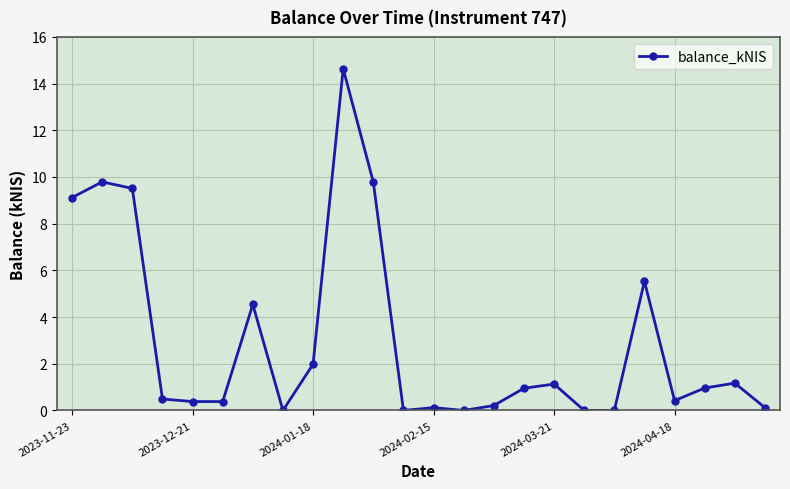

What is the maximum value shown in the chart?

14.6